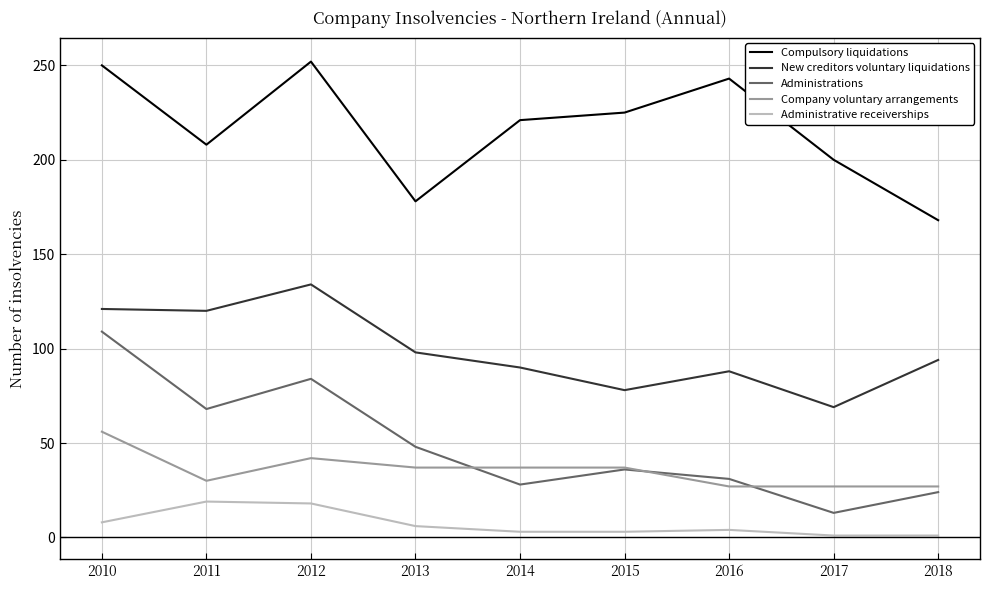

True or false: Compulsory liquidations has more than 0 points higher than both neighbors.

True